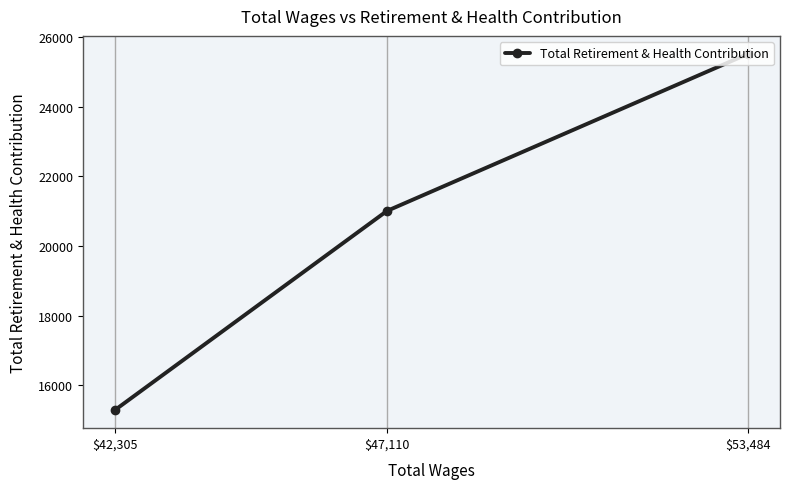

What is the label of the 1st point from the left?

$42,305